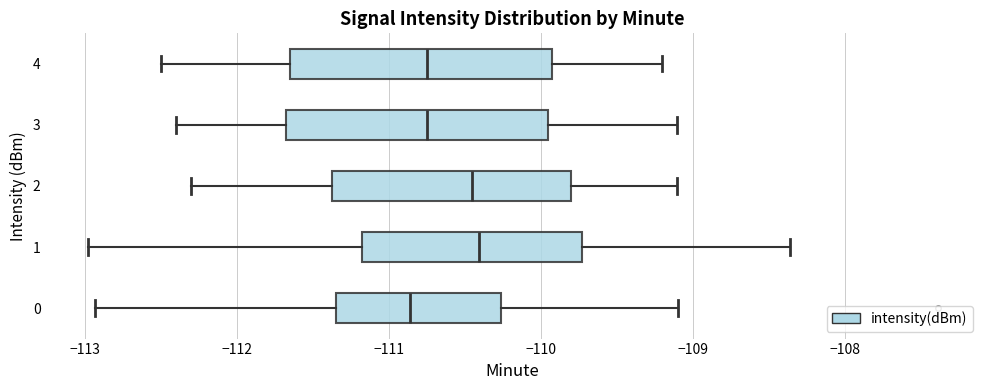

Reading bottom to top, transcribe this box plot: for each box, give where its median line is, the range the box spans, and where its two whiskers end, as read against the x-axis. The values are not printed on the chart, so give them approximately, as read against the axis.

0: median -110.9, box -111.3 to -110.3, whiskers -112.9 to -109.1
1: median -110.4, box -111.2 to -109.7, whiskers -113.0 to -108.4
2: median -110.4, box -111.4 to -109.8, whiskers -112.3 to -109.1
3: median -110.7, box -111.7 to -109.9, whiskers -112.4 to -109.1
4: median -110.7, box -111.6 to -109.9, whiskers -112.5 to -109.2